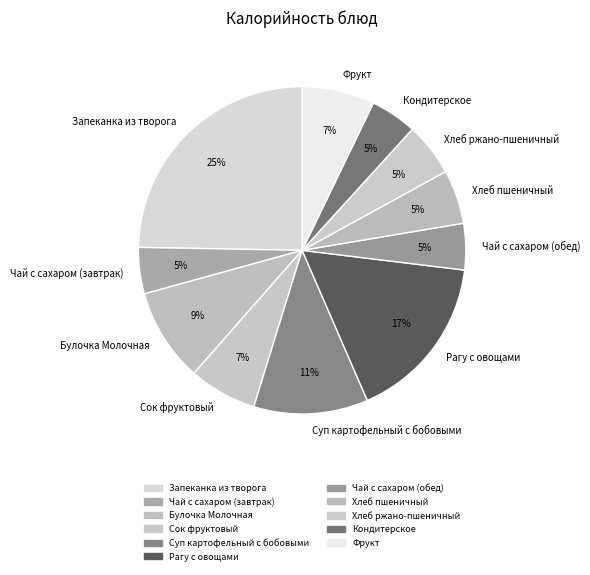

To the nearest percent, what portion does Рагу с овощами represent?

17%